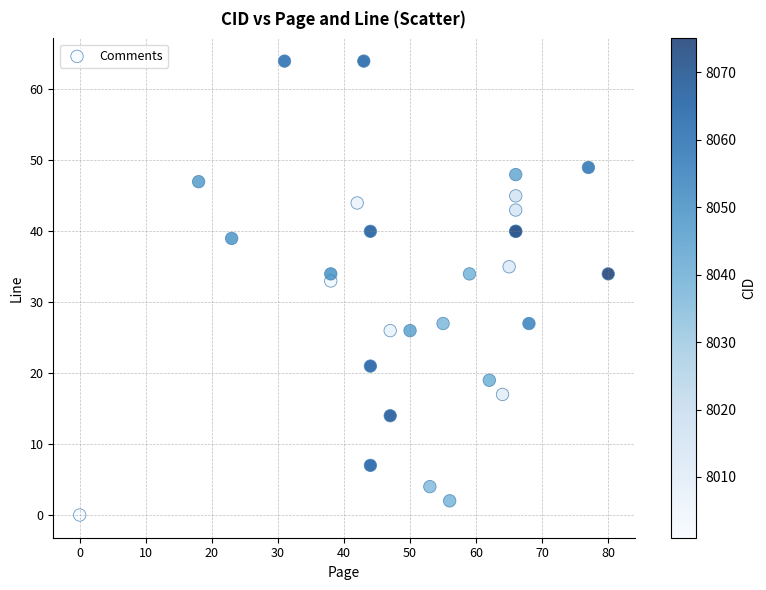

What Y value in the scatter plot is closest to 32?

33